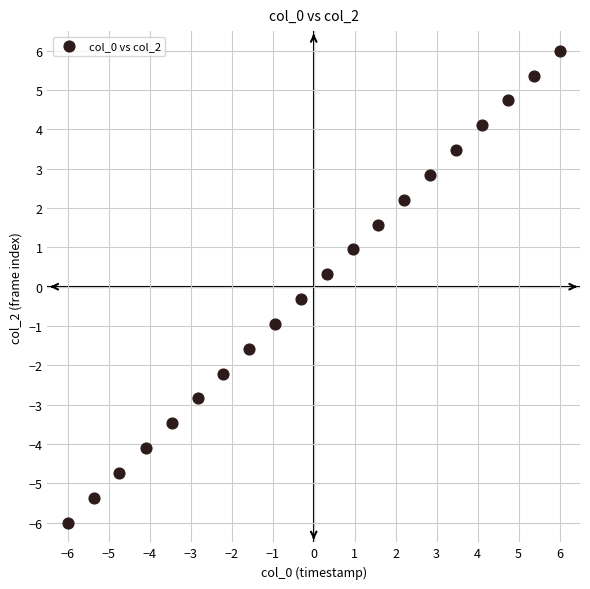

What is the range of X values (max minus min)?

12.0